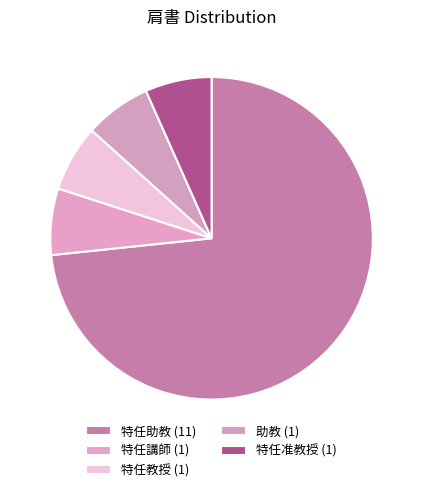

Which category has the smallest portion of the pie?

特任講師